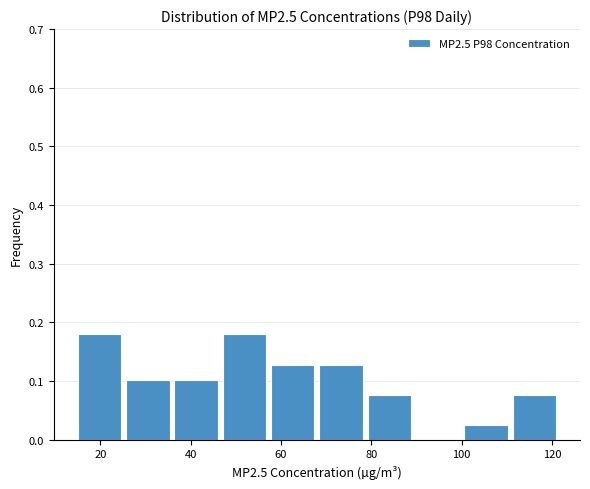

What is the height of the bar covering 58 to 68 on the x-axis? Neither the bar edges nor the heights are printed on the chart, so give them approximately, as read against the axes.

0.13